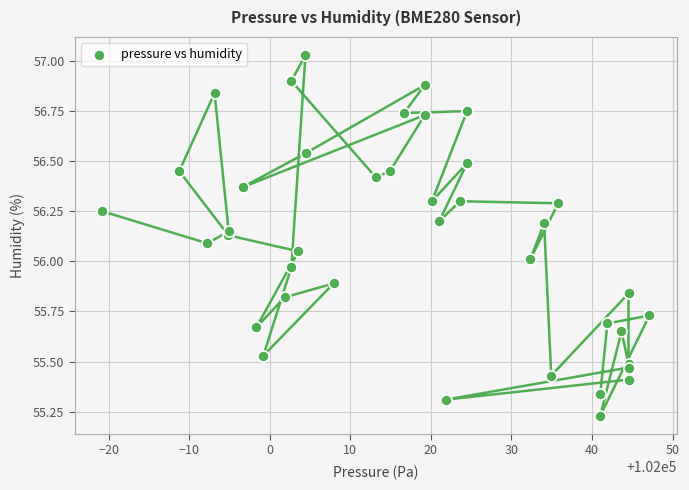

What is the range of X values (max minus min)?

67.9